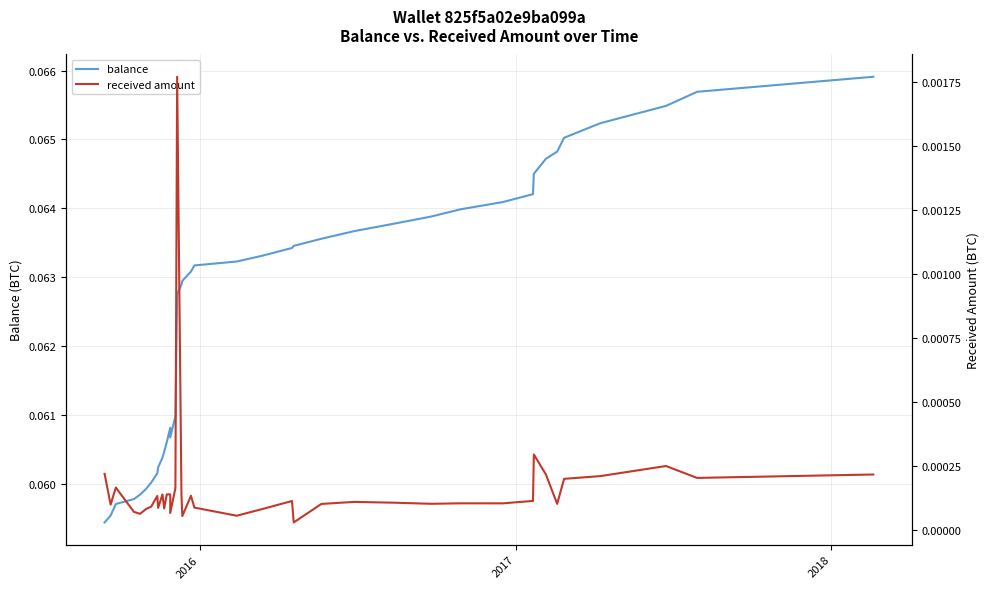

True or false: balance and received amount intersect in this chart.

False